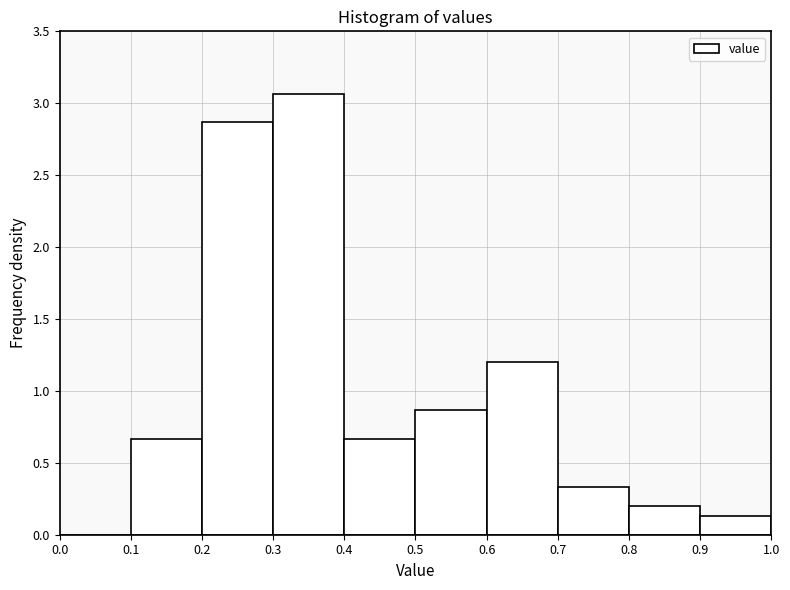

Reading left to right, transcribe this chart: for each bar, give the range it covers on the x-axis and its height. The values are not printed on the chart, so give them approximately, as read against the axis.

0.0 to 0.1: 0
0.1 to 0.2: 0.65
0.2 to 0.3: 2.85
0.3 to 0.4: 3.05
0.4 to 0.5: 0.65
0.5 to 0.6: 0.85
0.6 to 0.7: 1.20
0.7 to 0.8: 0.35
0.8 to 0.9: 0.20
0.9 to 1.0: 0.15